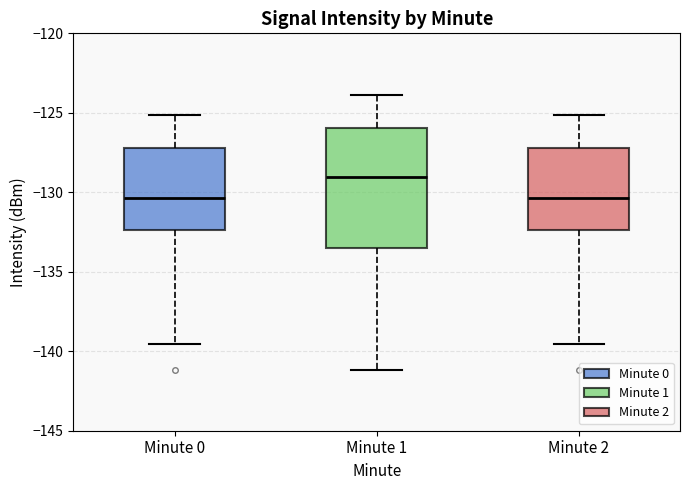

Reading left to right, transcribe this box plot: for each box, give where its median line is, the range the box spans, and where its two whiskers end, as read against the y-axis. The values are not printed on the chart, so give them approximately, as read against the axis.

Minute 0: median -130.5, box -132.5 to -127.0, whiskers -139.5 to -125.0
Minute 1: median -129.0, box -133.5 to -126.0, whiskers -141.0 to -124.0
Minute 2: median -130.5, box -132.5 to -127.0, whiskers -139.5 to -125.0